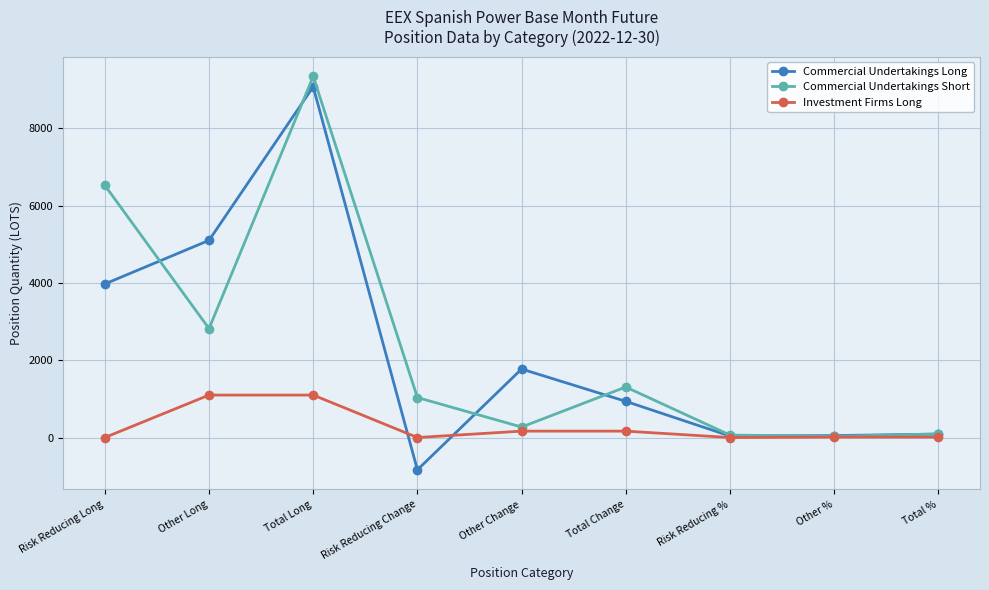

What is the difference between the second highest and minimum values in the Investment Firms Long series?

1098.3